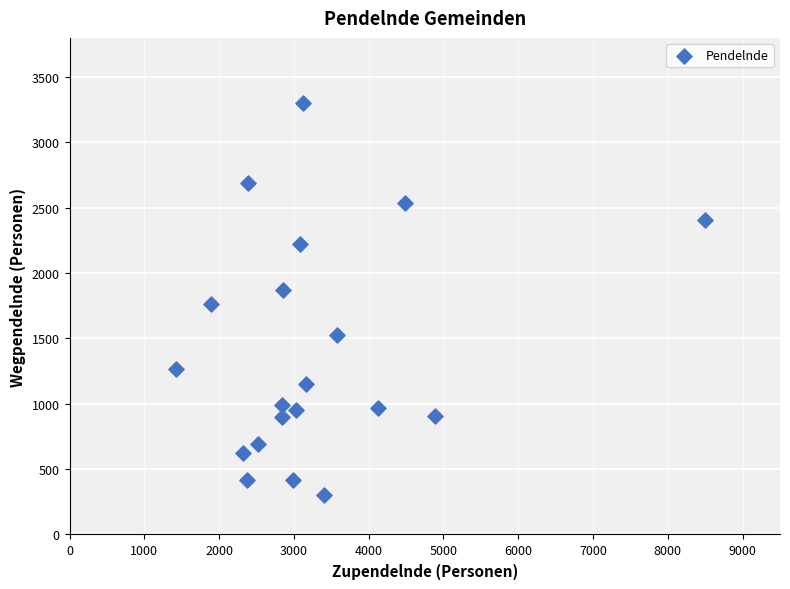

What is the range of Y values (max minus min)?

3000